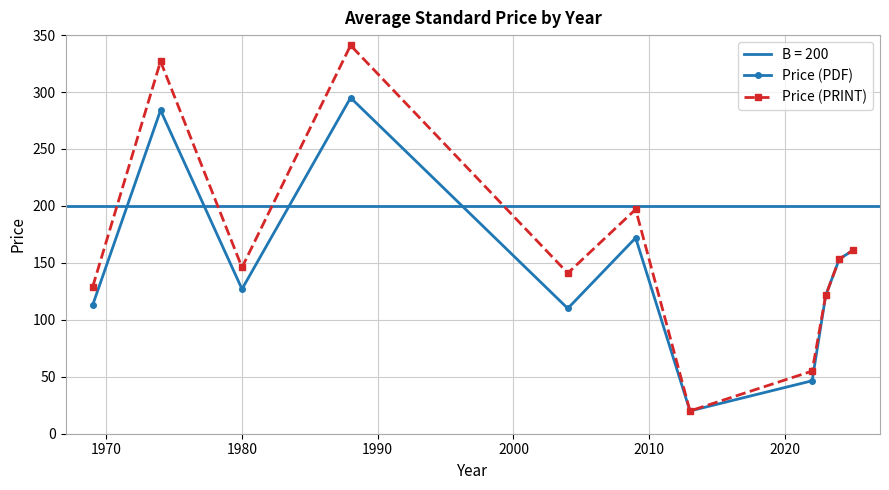

What is the greatest value displayed?

341.0